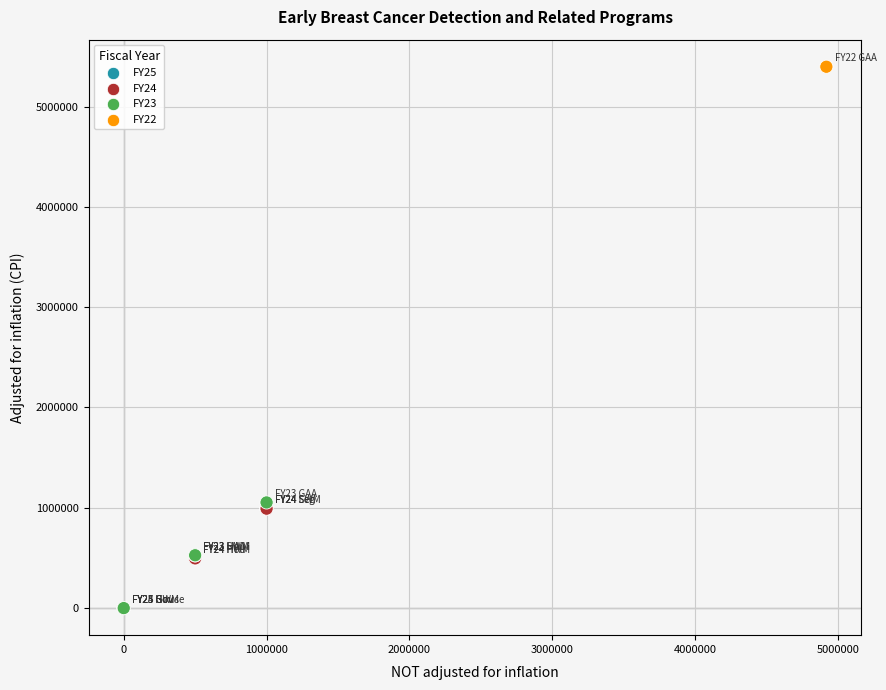

What Y value in the scatter plot is closest to 2698290?

1053190